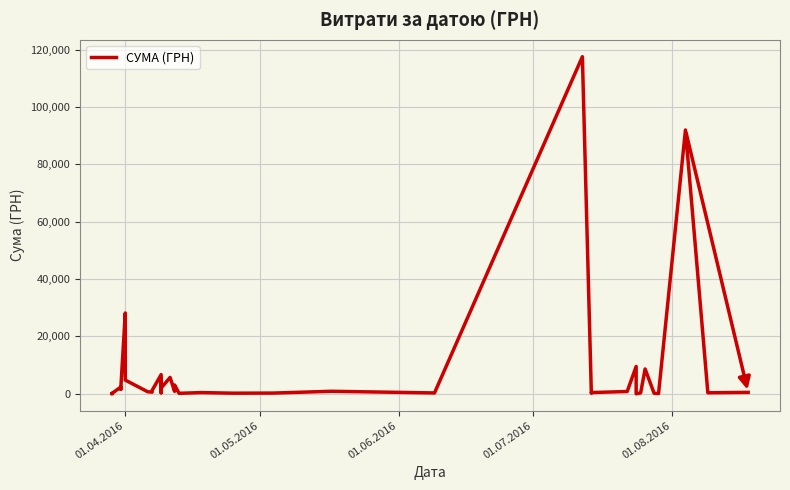

Reading left to right, transcribe all the data shown in this chart.

97.8	100.0	97.8	100.0	2364.0	1576.8	1881.9	28183.3	26381.6	4783.8	714.6	577.4	1216.6	6700.0	361.8	5116.8	2027.8	5709.6	5693.4	859.3	3071.0	173.9	425.8	215.5	252.8	881.4	300.0	117568.8	219.0	425.8	805.0	9532.1	11.2	323.2	8661.0	199.0	97.8	91998.9	361.8	496.0